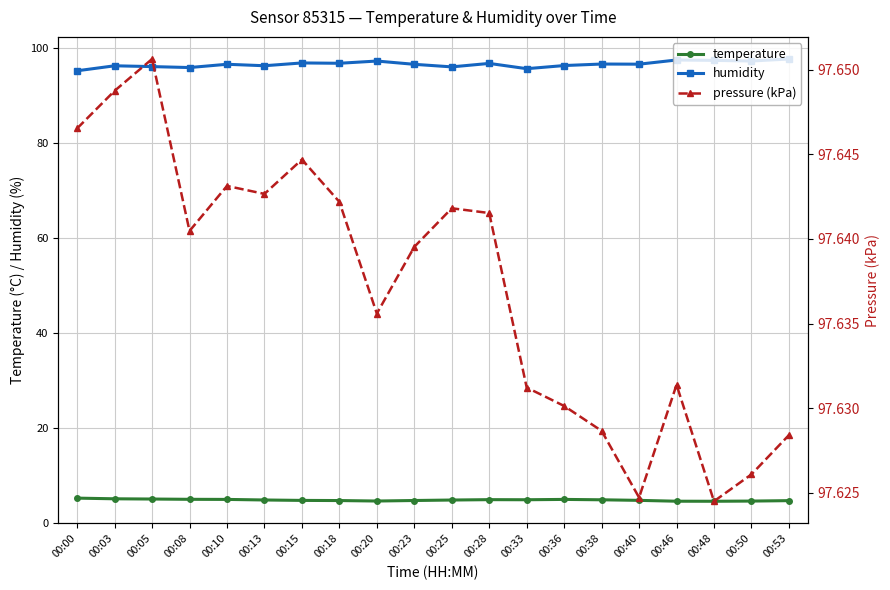

What is the sum of all pressure (kPa) values?

1952.7